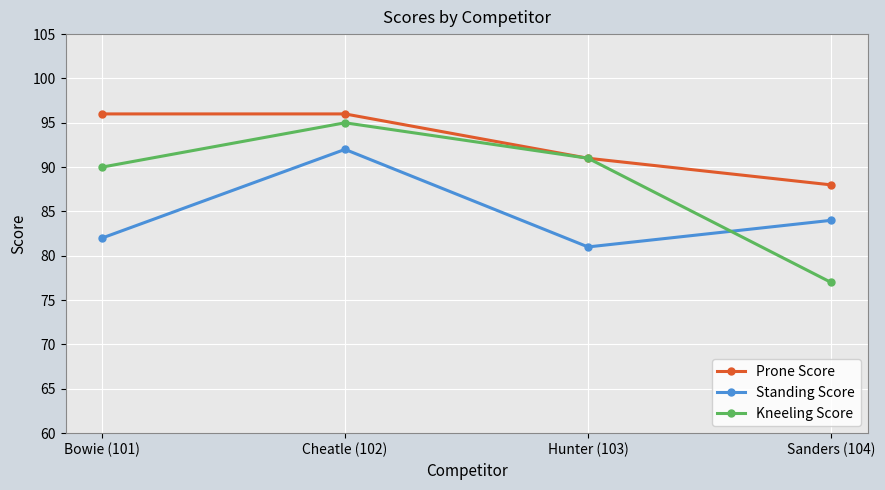

How many categories are shown in the chart?

4